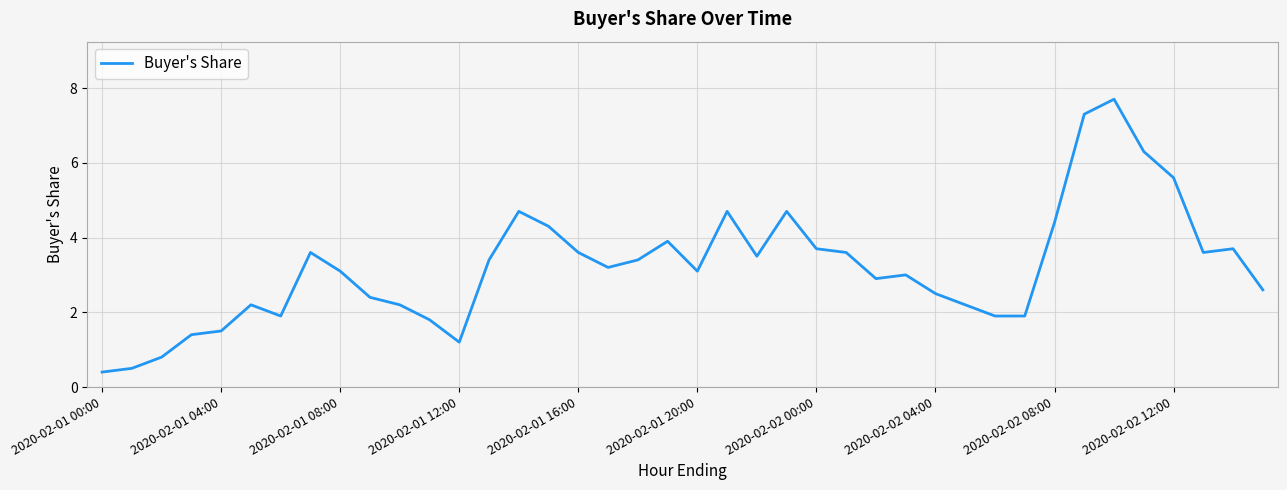

What is the greatest value displayed?

7.7